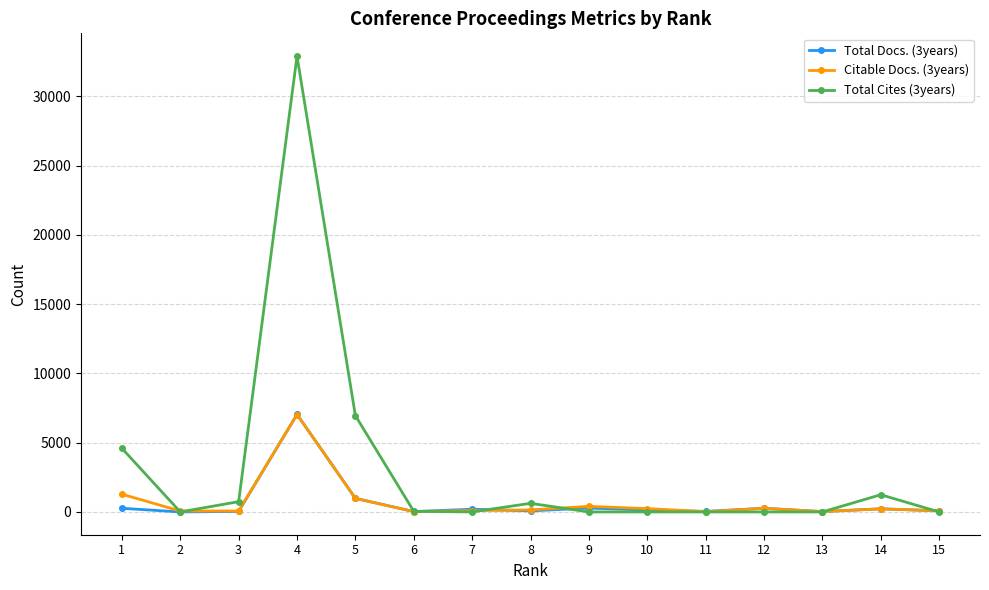

True or false: Total Docs. (3years) has more than 0 points higher than both neighbors.

True